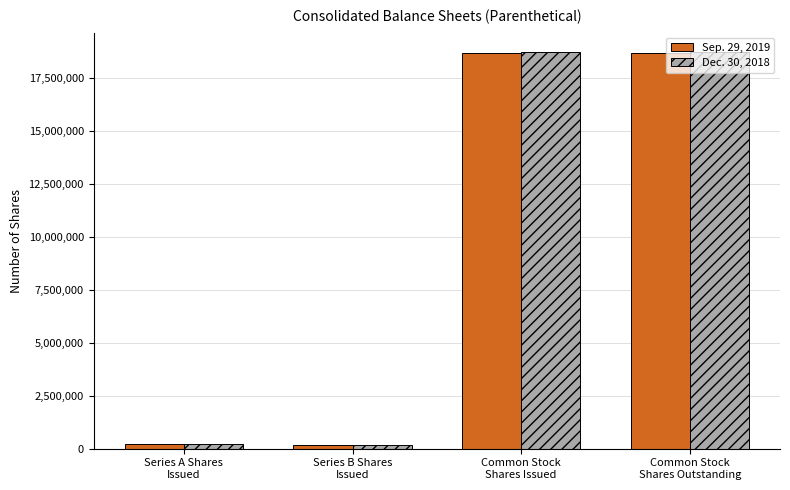

Rank the series by their average value, from highest to lowest.

Dec. 30, 2018, Sep. 29, 2019